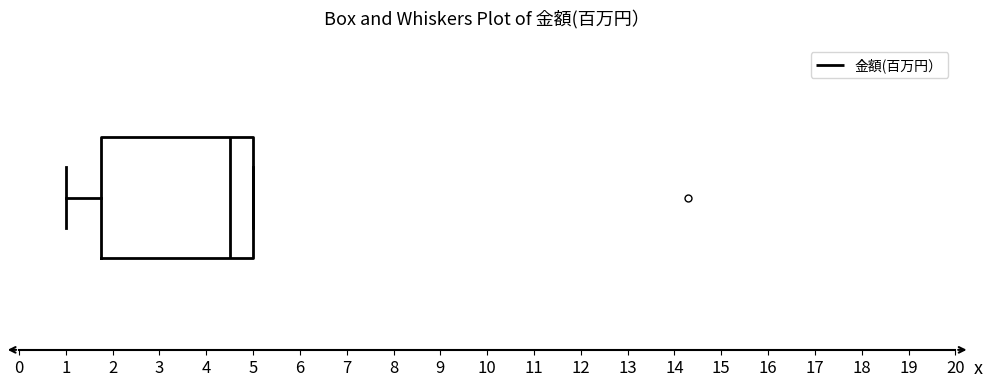

Read this box plot against the x-axis: the position of the median line, the range covered by the box, and the ends of both whiskers. The values are not printed on the chart, so give them approximately, as read against the axis.

median 4.5, box 1.8 to 5.0, whiskers 1.0 to 5.0